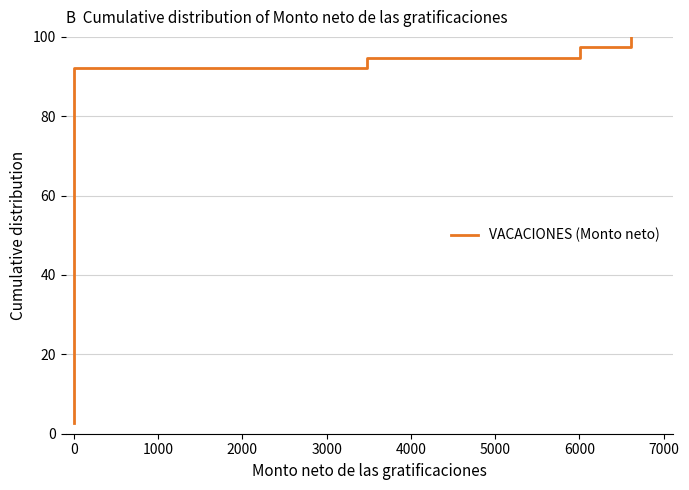

True or false: the data shows 15.5 at 0.

False